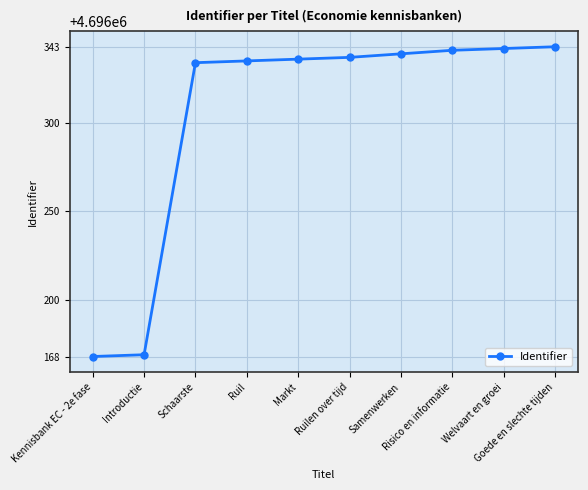

The chart shows a value of 2172199 at Kennisbank EC - 2e fase. True or false?

False